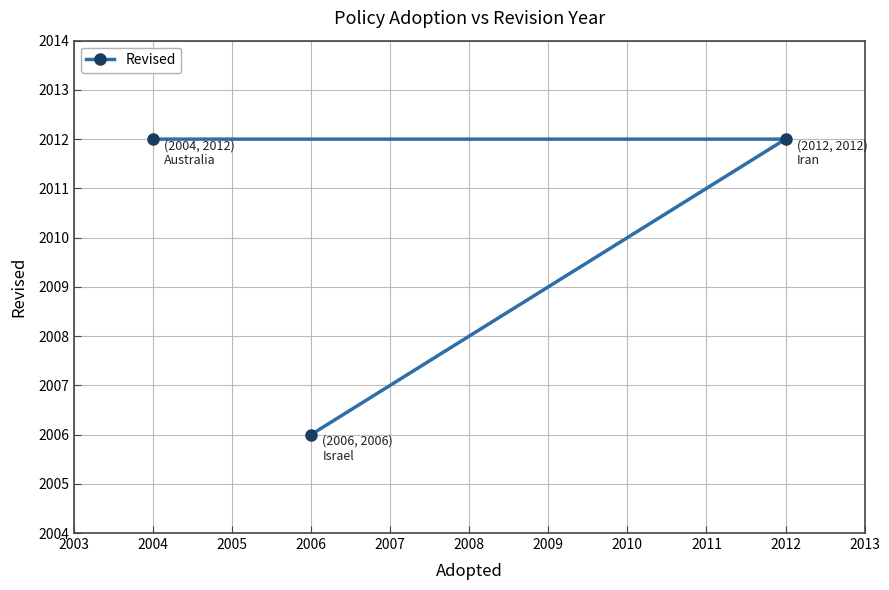

How many values are below 2012?

1